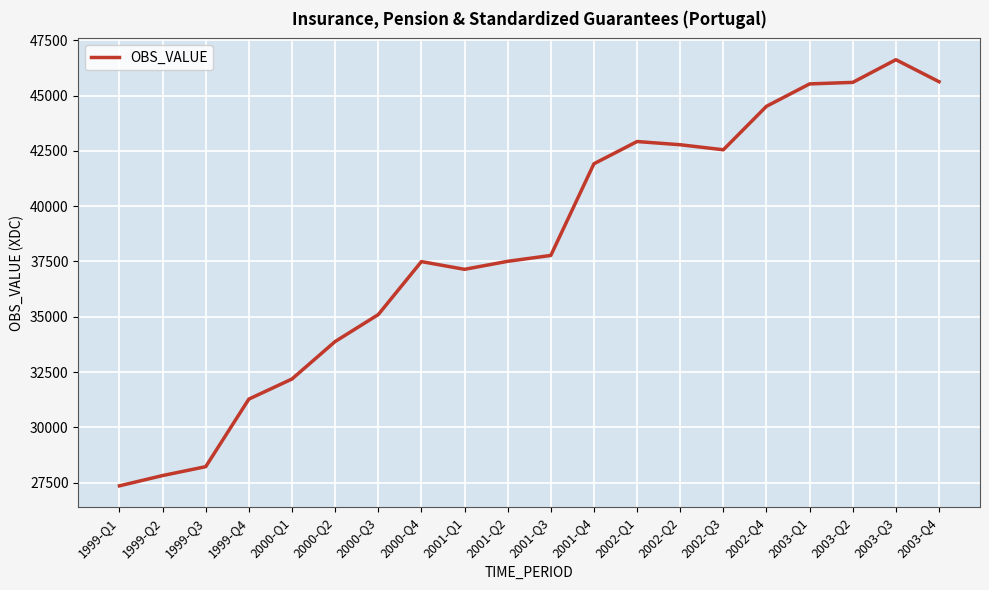

The value at 2000-Q1 is 42249.4. True or false?

False